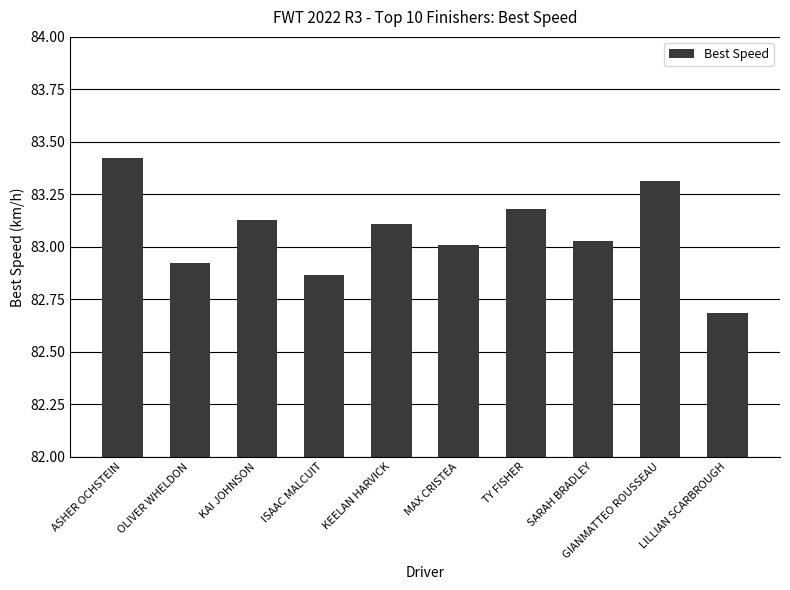

What is the label of the 10th bar from the left?

LILLIAN SCARBROUGH